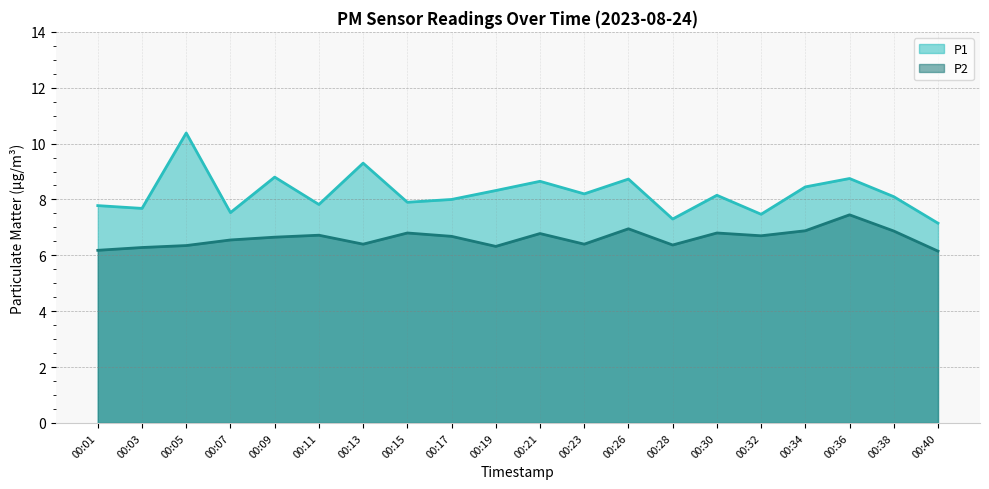

The value of P1 at 00:38 is 4.5. True or false?

False